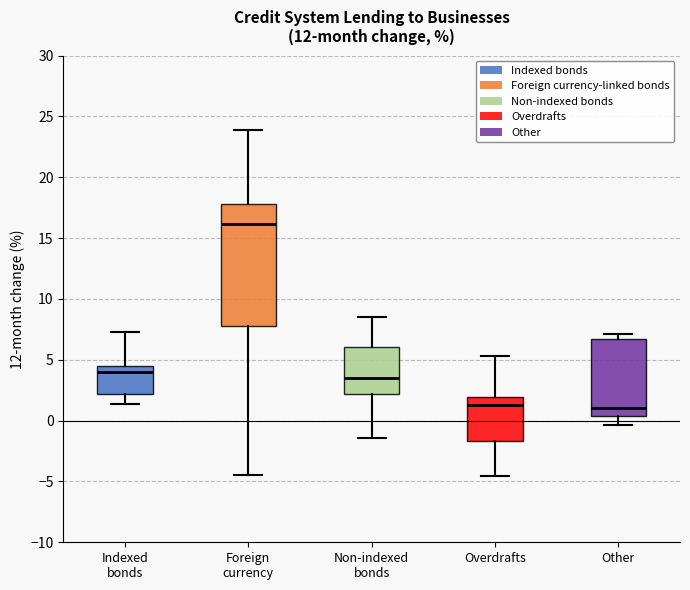

Where is the lower edge of the box for Non-indexed bonds on the y-axis? The values are not printed on the chart, so give them approximately, as read against the axis.

2.0